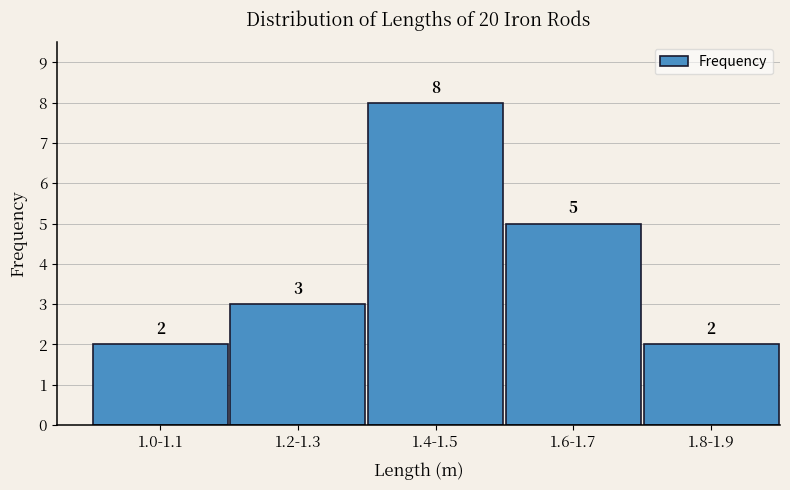

Reading left to right, what are all the values shown in this chart?

2	3	8	5	2